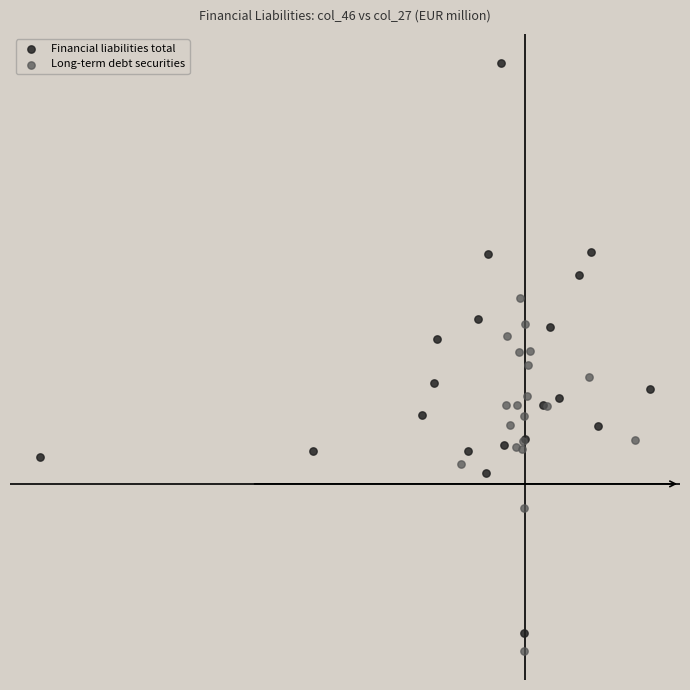

Which series reaches the maximum Y coordinate?

Financial liabilities total